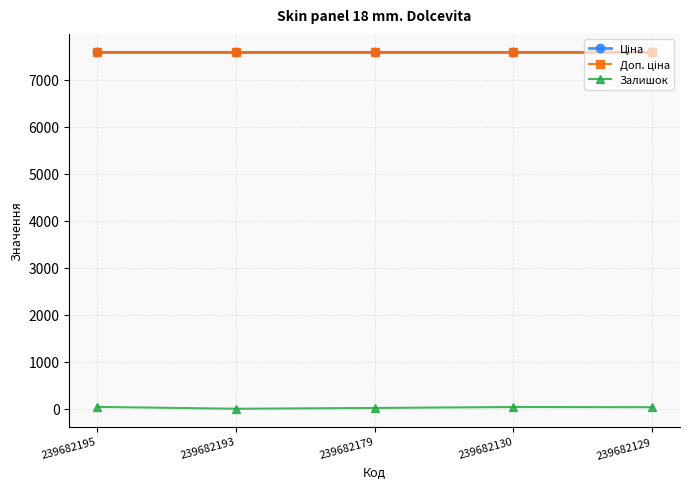

Reading left to right, transcribe all the data shown in this chart.

Ціна: 239682195=7596.5	239682193=7596.5	239682179=7596.5	239682130=7596.5	239682129=7596.5
Доп. ціна: 239682195=7596.5	239682193=7596.5	239682179=7596.5	239682130=7596.5	239682129=7596.5
Залишок: 239682195=40.0	239682193=0.0	239682179=17.0	239682130=37.0	239682129=33.0